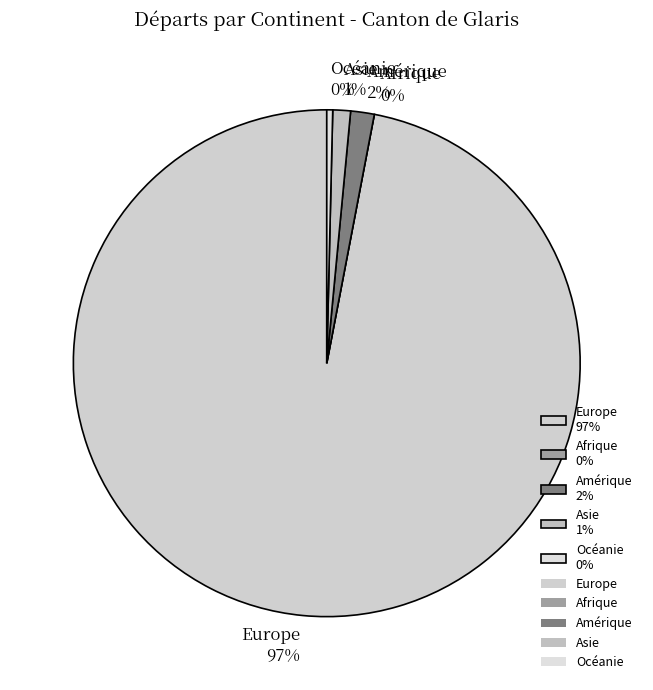

Which category has the biggest portion of the pie?

Europe